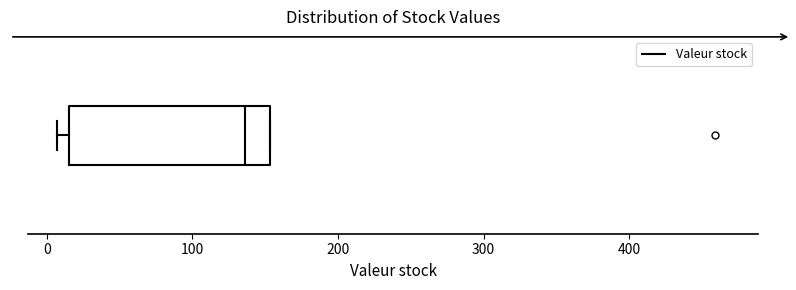

Where is the left edge of the box on the x-axis? The values are not printed on the chart, so give them approximately, as read against the axis.

20